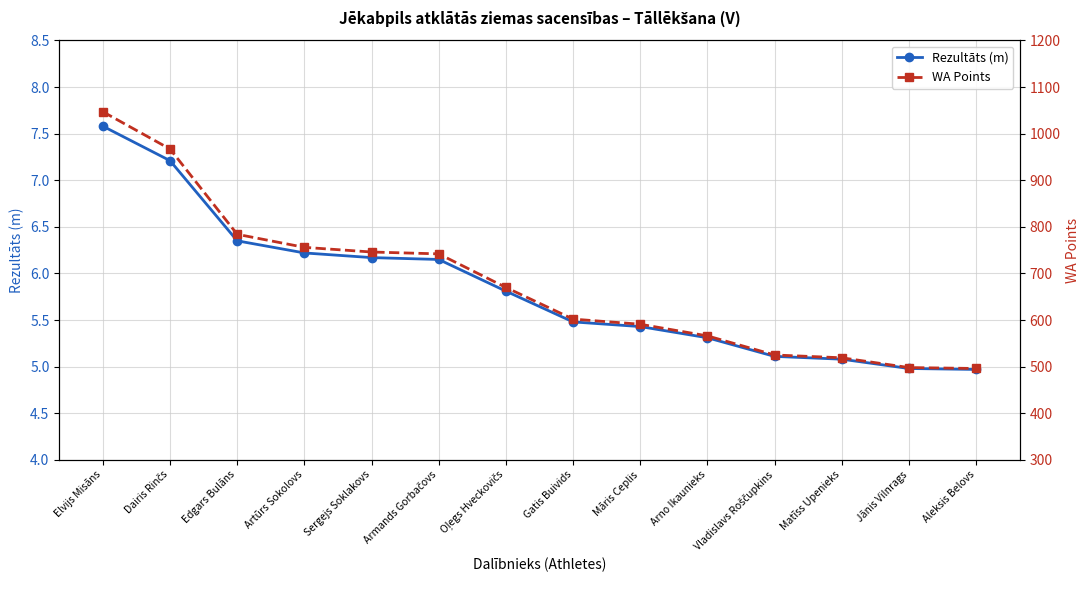

How many data points in WA Points are above 670?

6